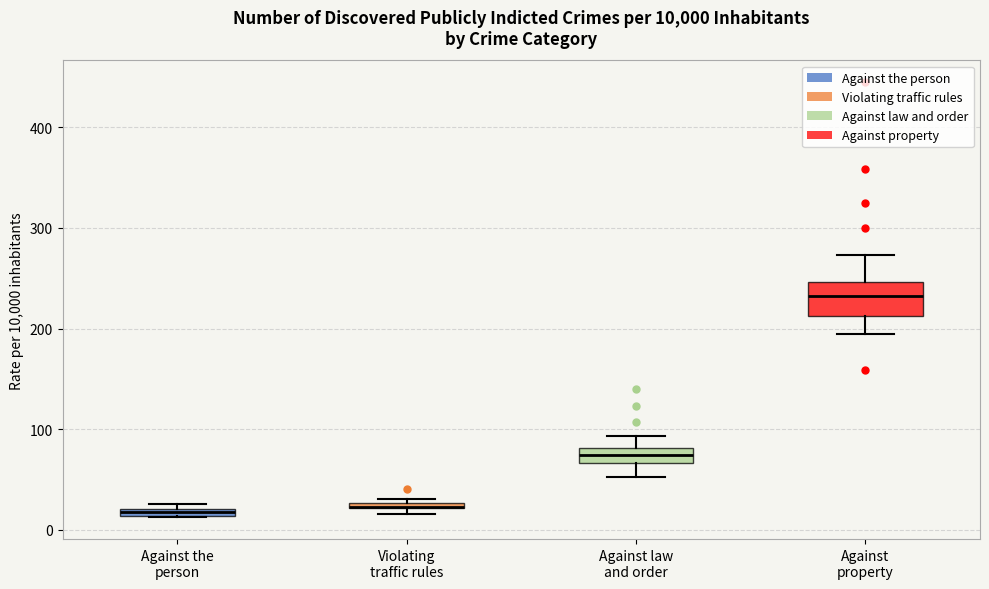

Comparing the boxes themselves (not the whiskers), which one is the tallest?

Against property